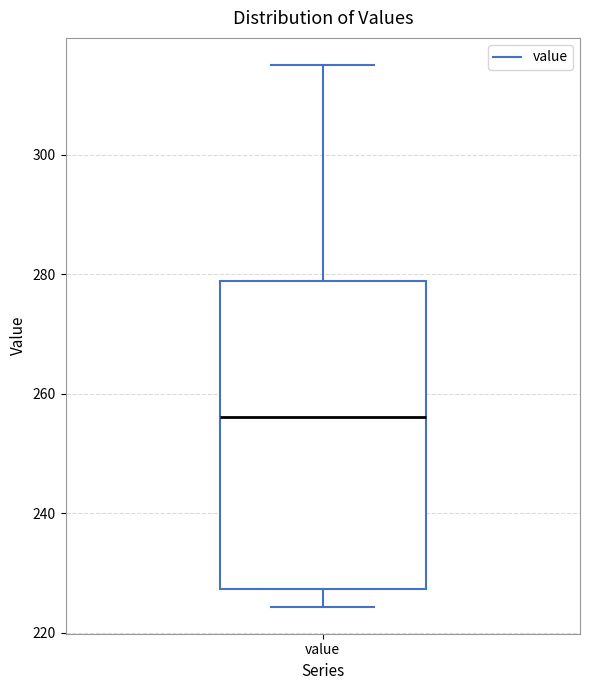

Where is the lower edge of the box for value on the y-axis? The values are not printed on the chart, so give them approximately, as read against the axis.

228